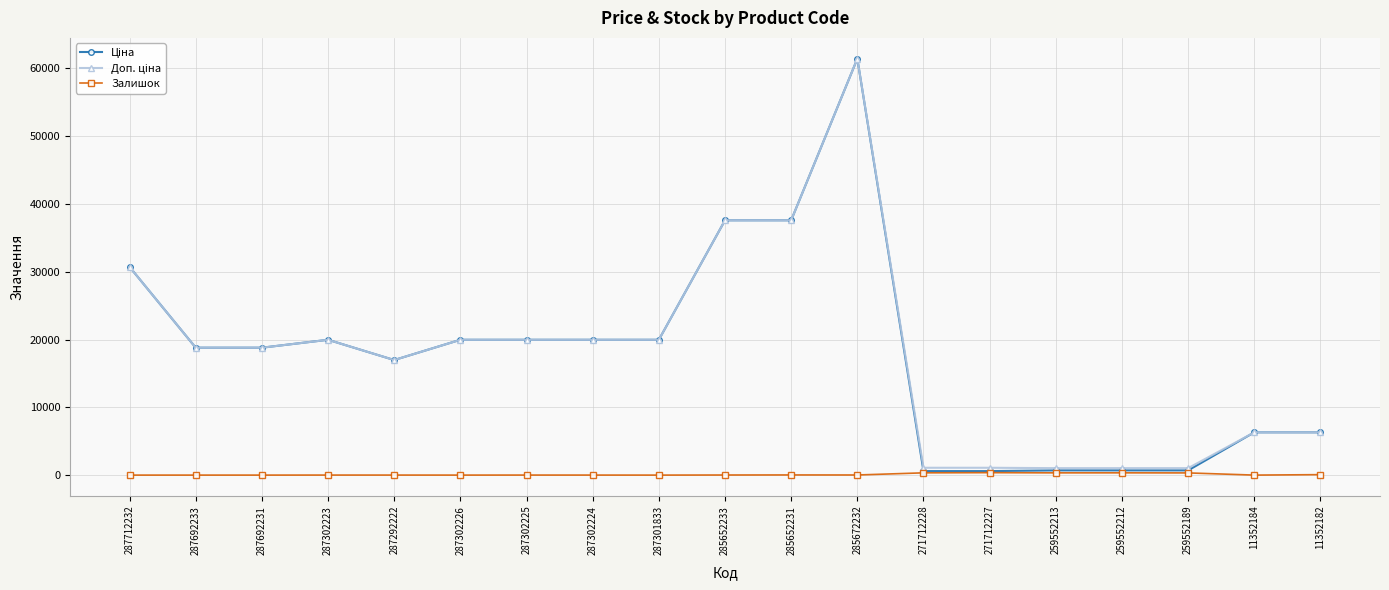

What is the difference between the maximum and second lowest values in the Залишок series?

359.0